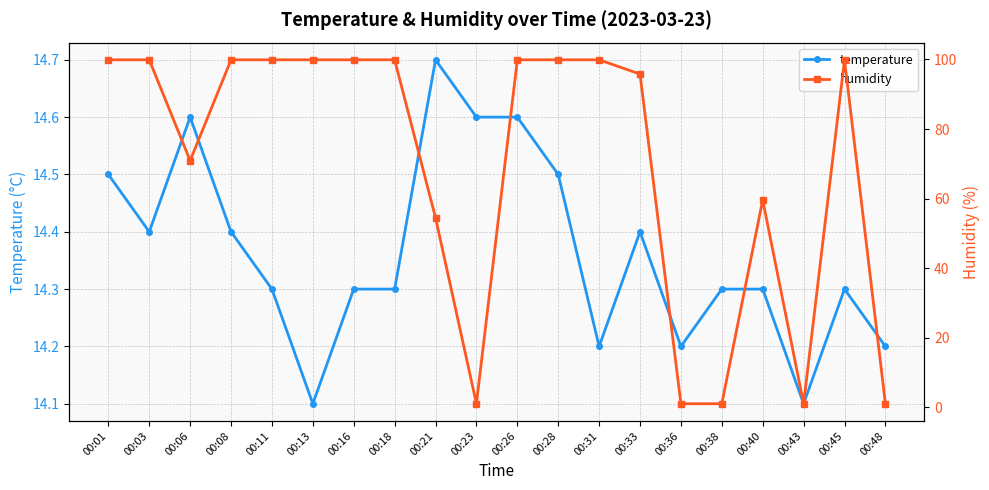

Where does the humidity series first go above 99?

00:01